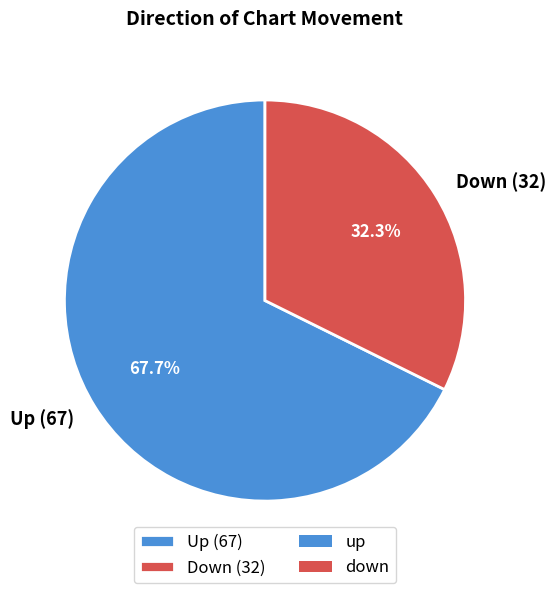

How many segments does this pie chart have?

2